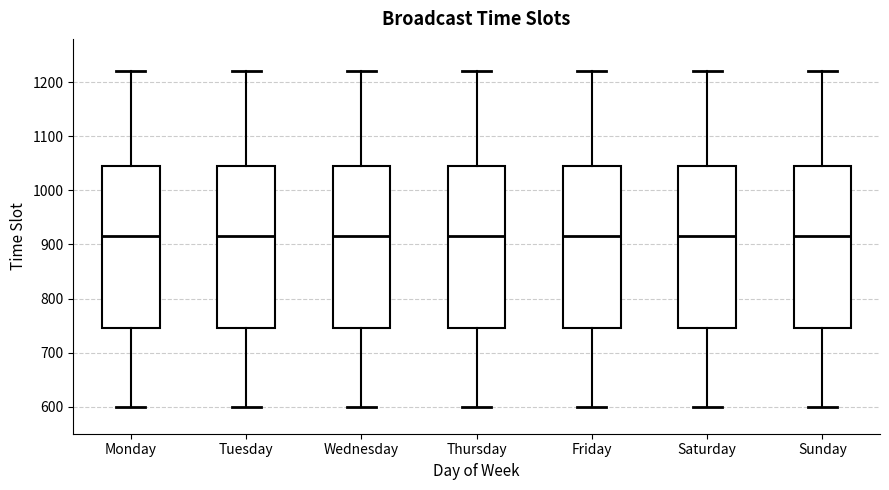

Where does the lower whisker of the box for Thursday end on the y-axis? The values are not printed on the chart, so give them approximately, as read against the axis.

600